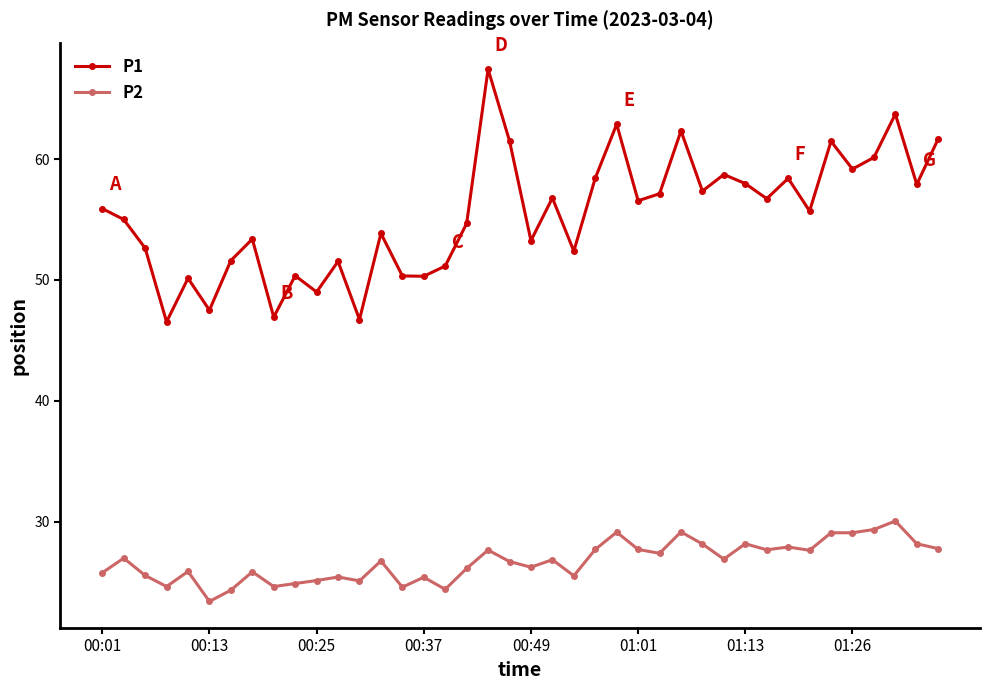

How many categories are shown in the chart?

40